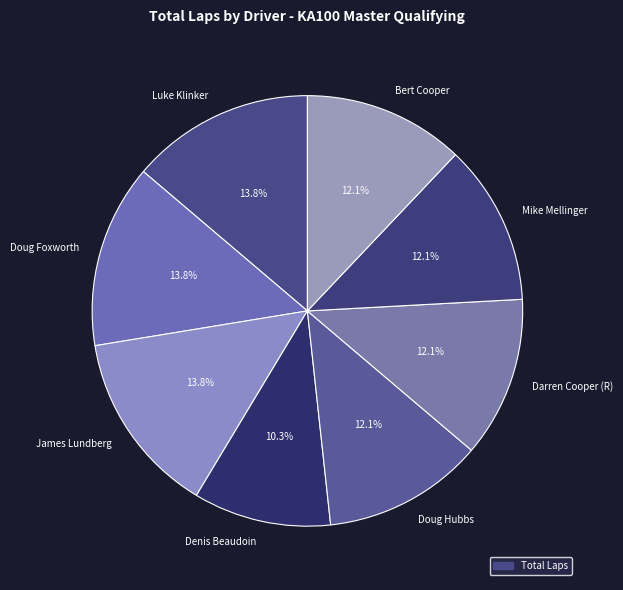

How much of the chart is everything except Darren Cooper (R)?

87.9%